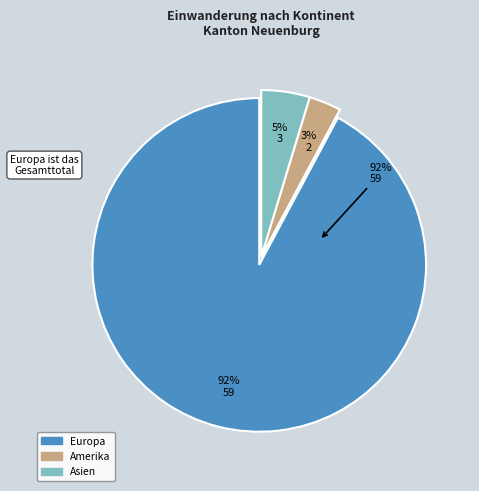

To the nearest percent, what portion does Europa represent?

92%